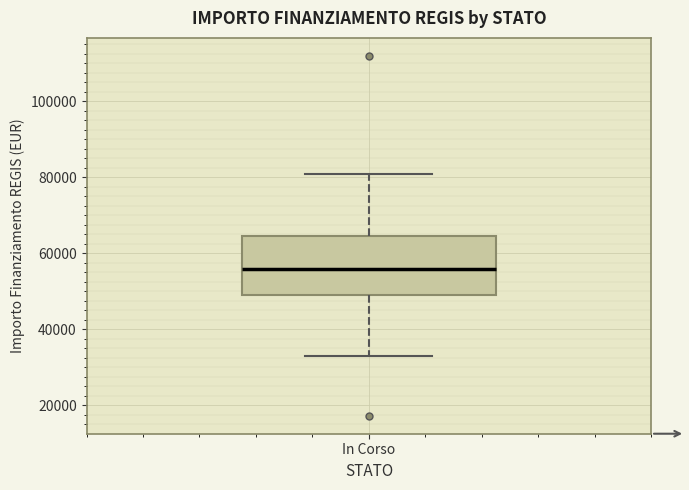

Where does the upper whisker of the box for In Corso end on the y-axis? The values are not printed on the chart, so give them approximately, as read against the axis.

80000